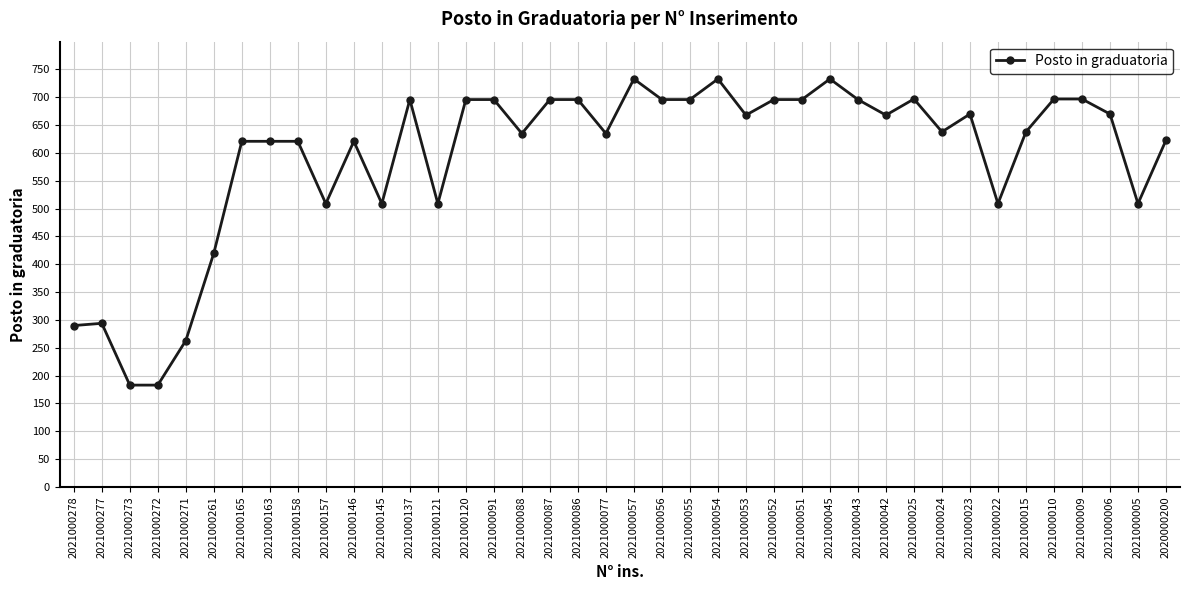

At which label is the value closest to 458?

2021000261